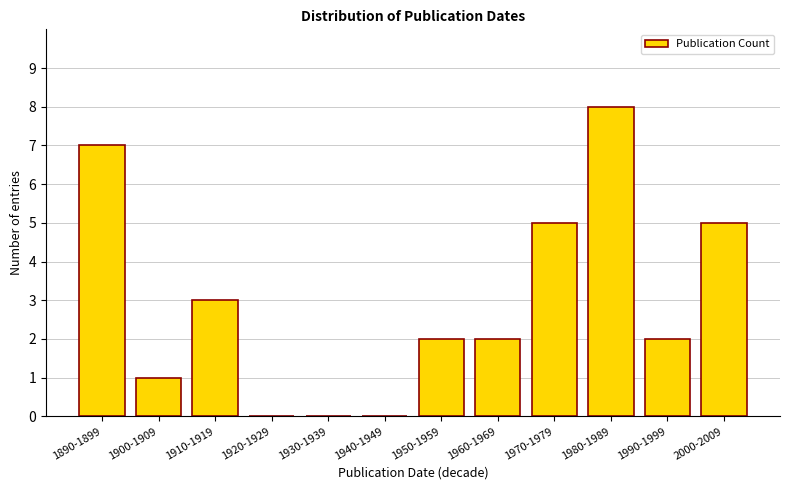

Reading left to right, what are all the values shown in this chart?

1890-1899=7	1900-1909=1	1910-1919=3	1920-1929=0	1930-1939=0	1940-1949=0	1950-1959=2	1960-1969=2	1970-1979=5	1980-1989=8	1990-1999=2	2000-2009=5